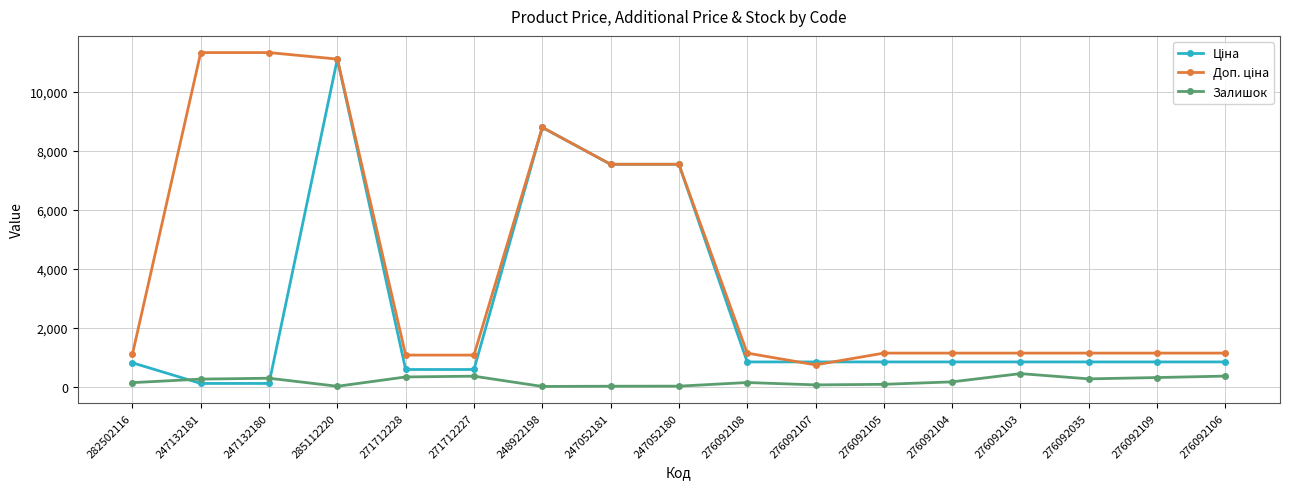

The Залишок series shows 359.0 at 271712227. True or false?

True